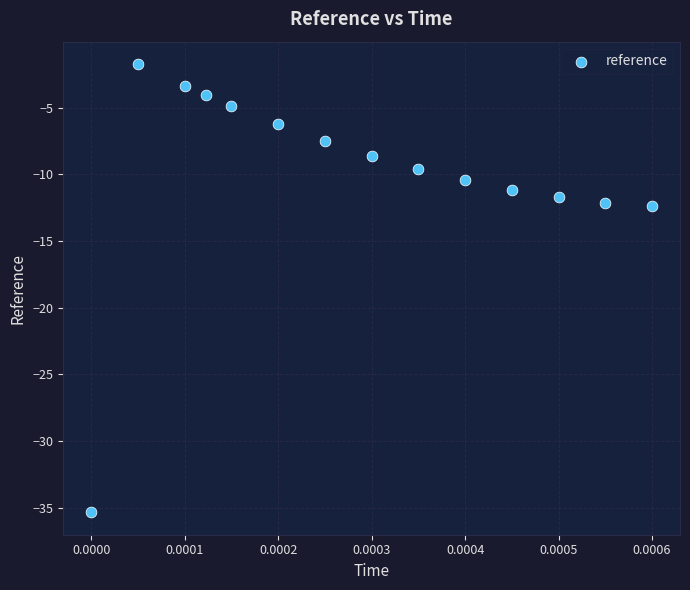

What is the range of Y values (max minus min)?

33.6